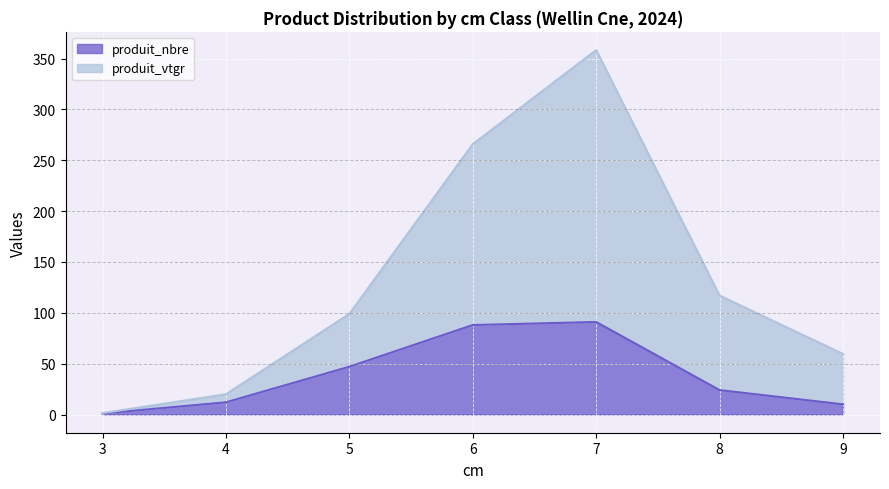

The produit_vtgr series shows 98.9 at 5. True or false?

True